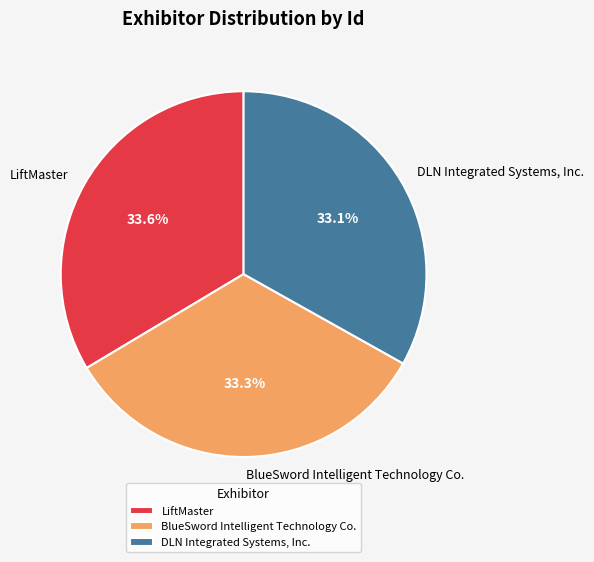

Count the number of slices in the pie.

3